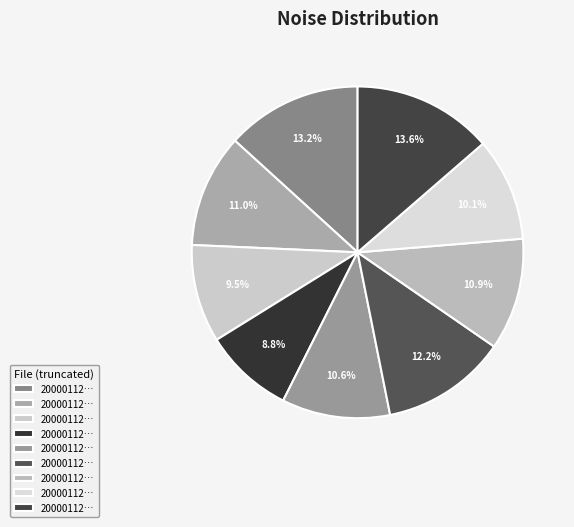

Does any single category account for the majority?

No